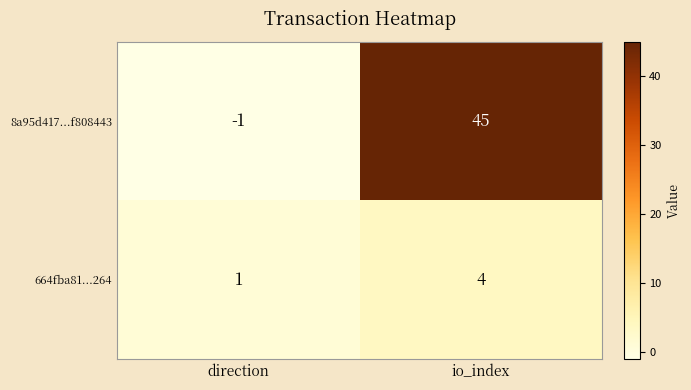

What is the difference between the highest and lowest values at io_index?

41